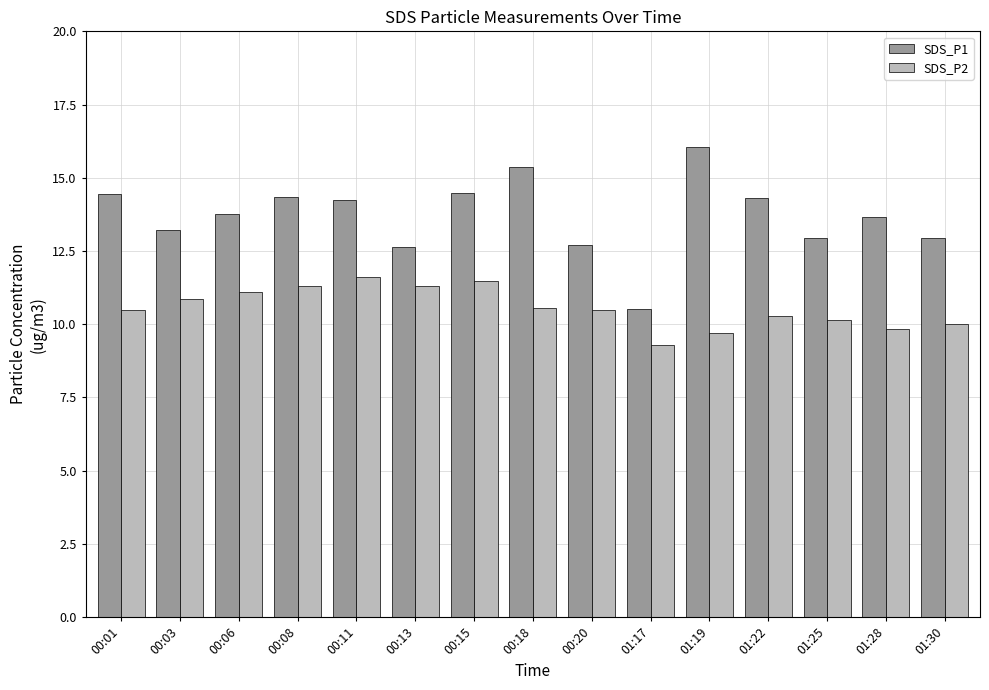

How many series are shown in this chart?

2